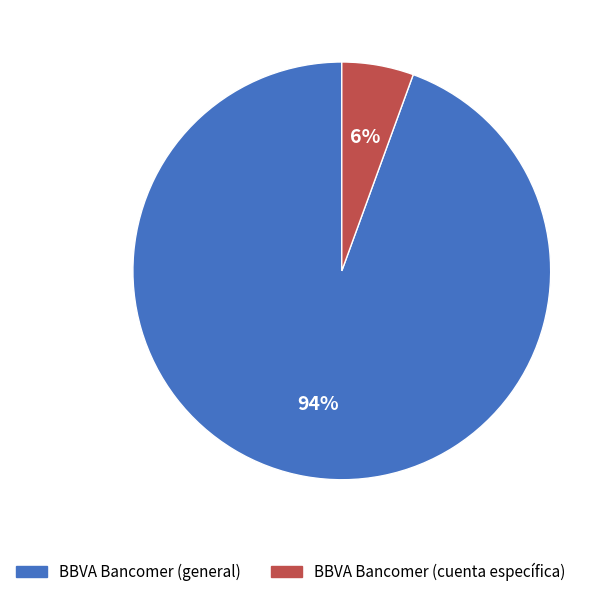

To the nearest percent, what is the average slice percentage?

50%